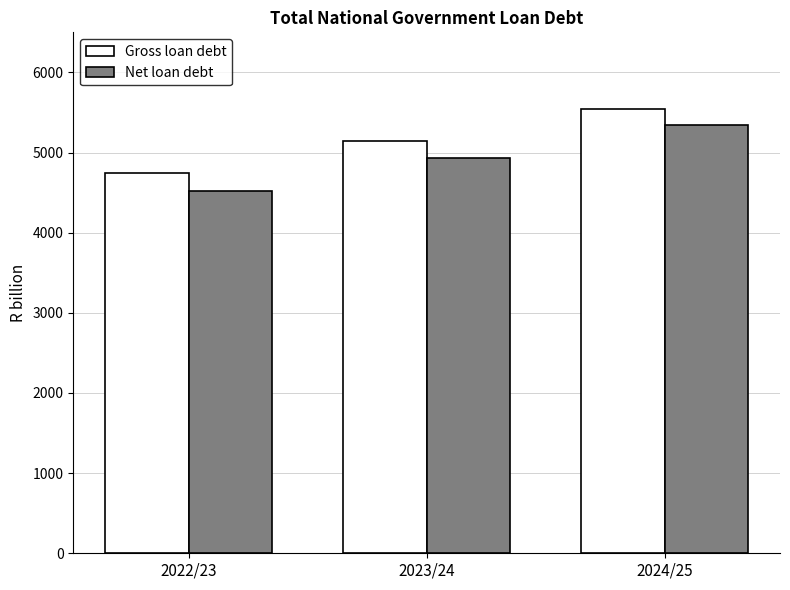

Rank the series by their maximum value, from lowest to highest.

Net loan debt, Gross loan debt